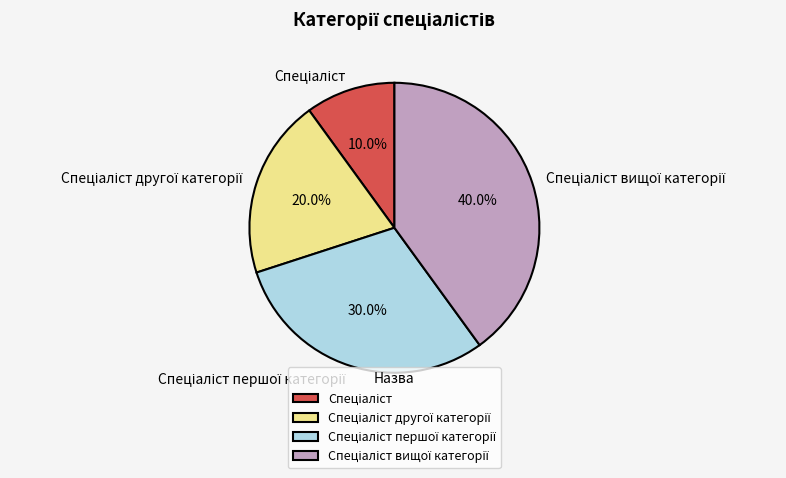

Does any single category account for the majority?

No